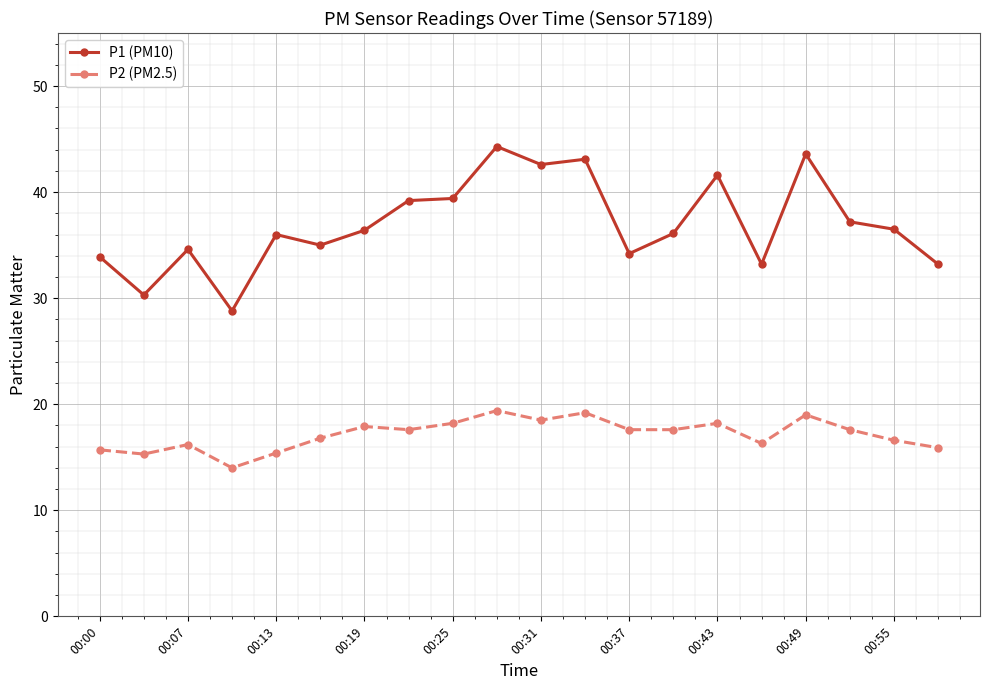

Rank the series by their maximum value, from lowest to highest.

P2 (PM2.5), P1 (PM10)